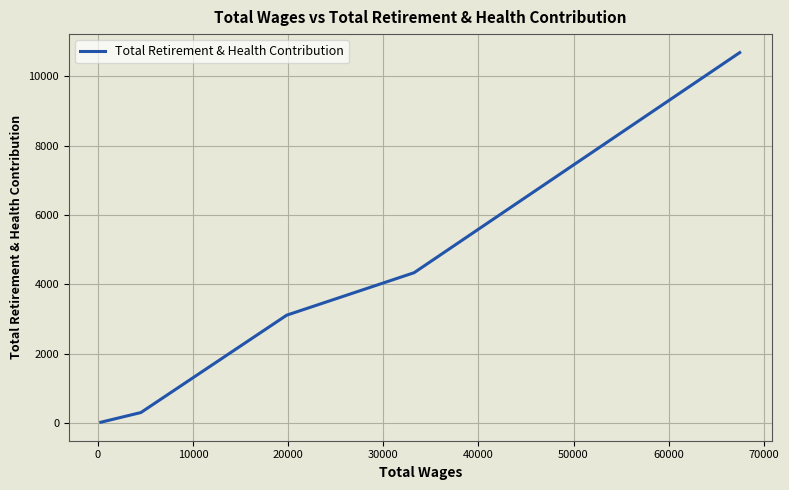

True or false: there are more than 0 points higher than both neighbors.

False